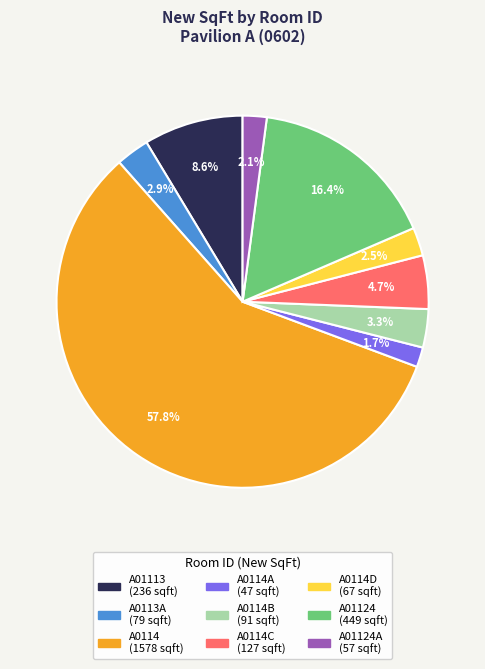

Does any single category account for the majority?

Yes